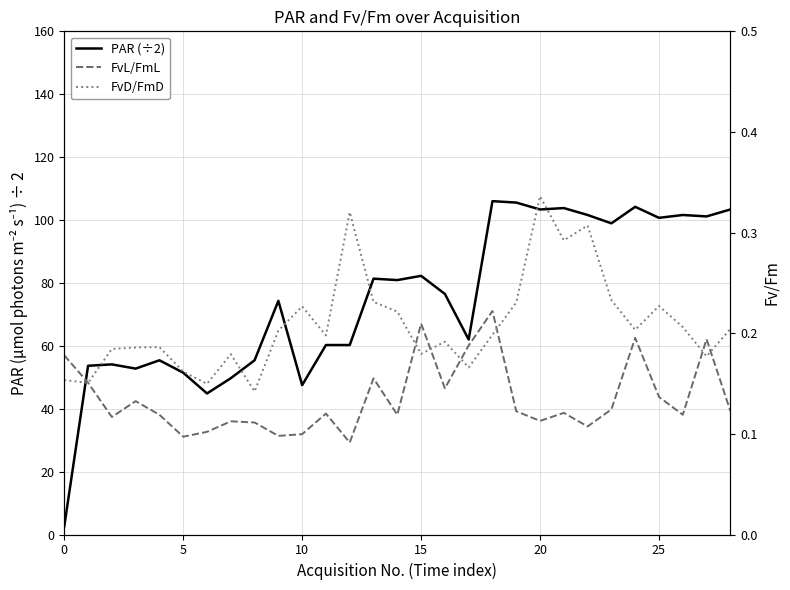

True or false: FvD/FmD and PAR (÷2) cross at least once.

False